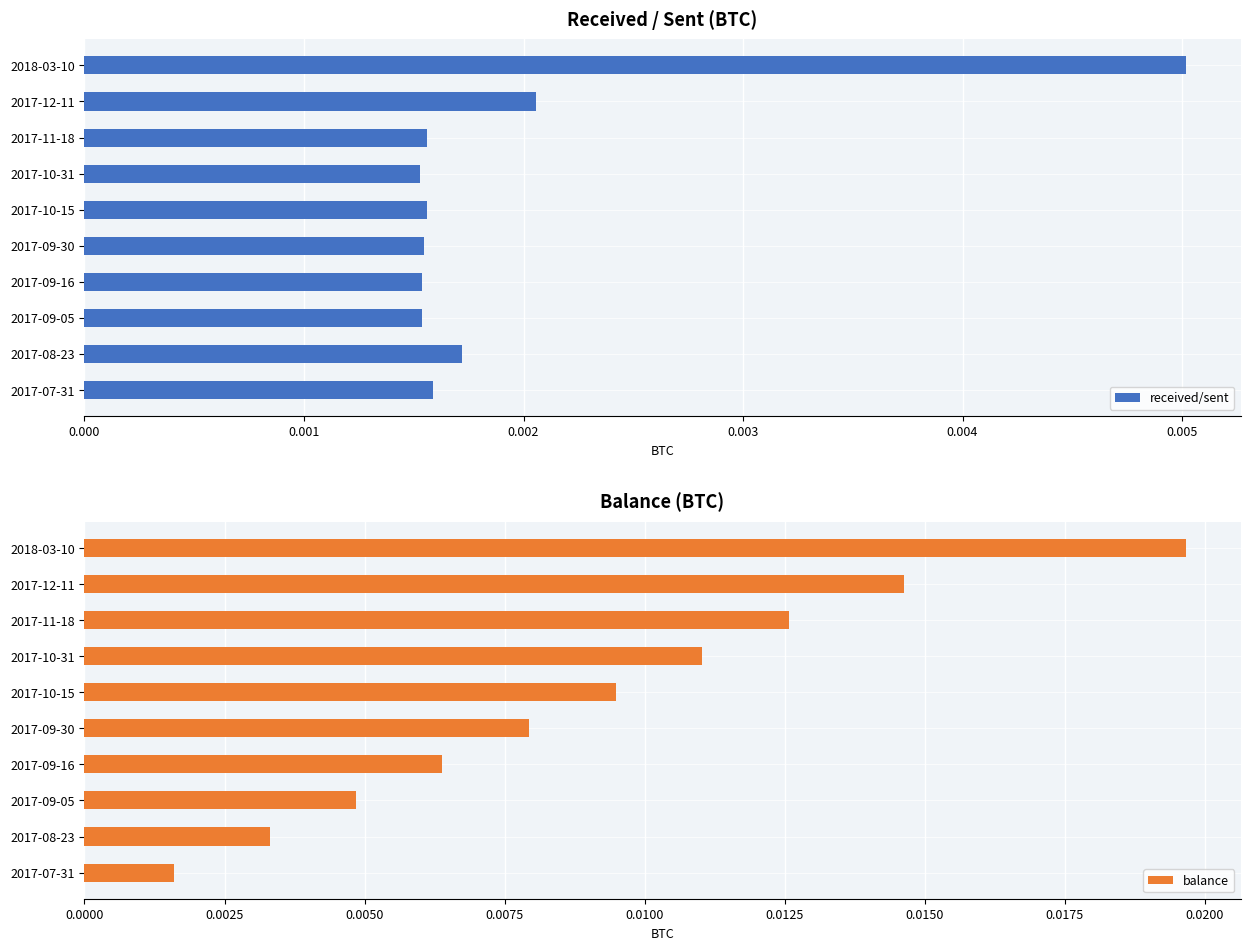

What is the sum of all balance values?

0.1